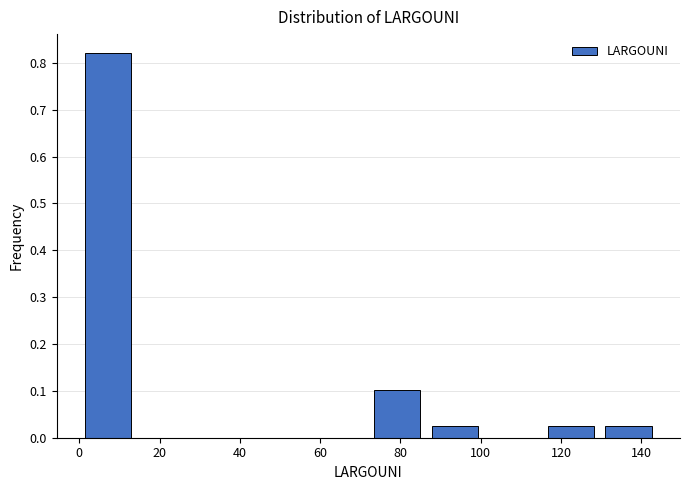

Reading left to right, transcribe this chart: for each bar, give the range it covers on the x-axis and its height. Neither the bar edges nor the heights are printed on the chart, so give them approximately, as read against the axes.

0.0 to 14.4: 0.82
14.4 to 28.8: 0
28.8 to 43.2: 0
43.2 to 57.6: 0
57.6 to 72.0: 0
72.0 to 86.4: 0.10
86.4 to 100.8: 0.03
100.8 to 115.2: 0
115.2 to 129.6: 0.03
129.6 to 144.0: 0.03